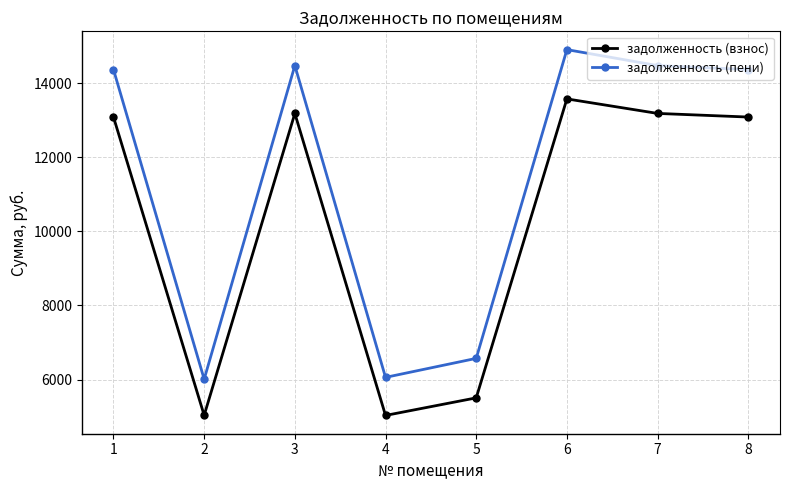

True or false: задолженность (пени) has more than 1 interior local peaks.

True